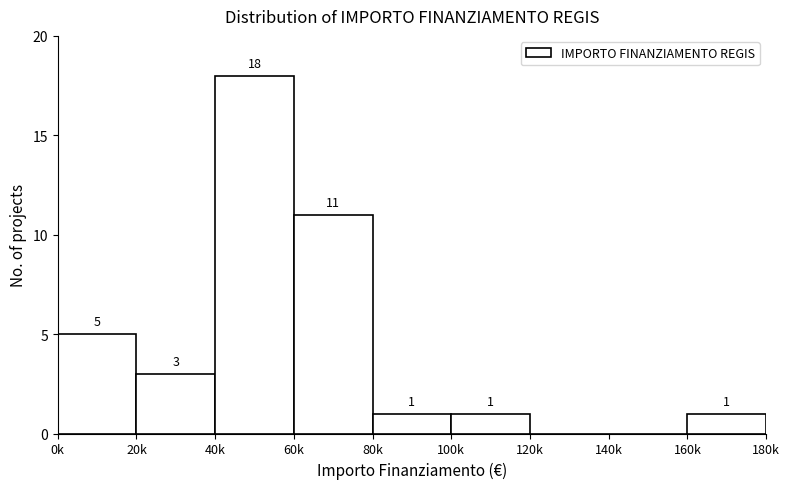

Reading left to right, list all the values displayed in this chart.

0k=5	20k=3	40k=18	60k=11	80k=1	100k=1	120k=0	140k=0	160k=1